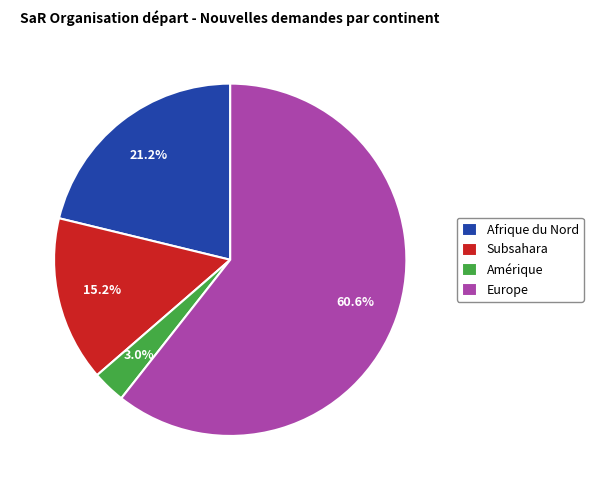

To the nearest percent, what portion does Amérique represent?

3%